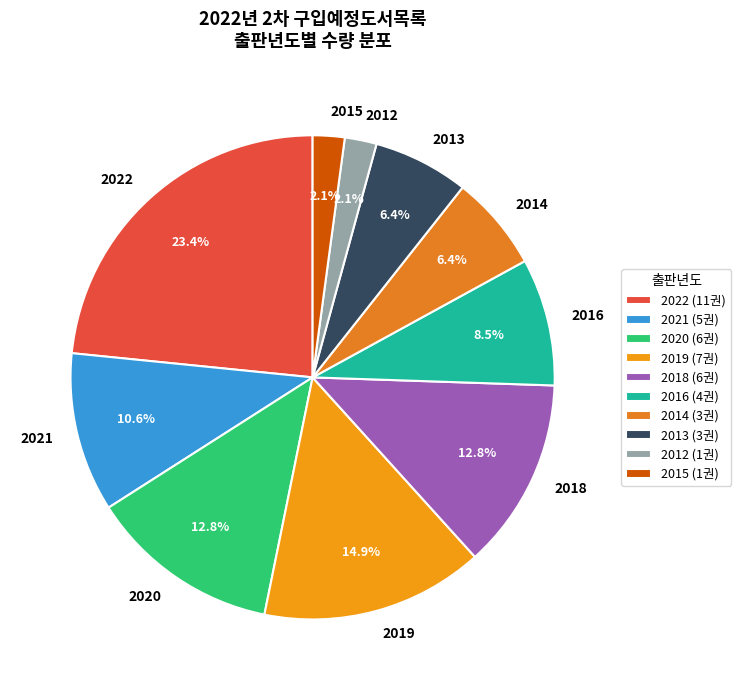

To the nearest percent, what is the combined percentage of 2015 and 2022?

26%